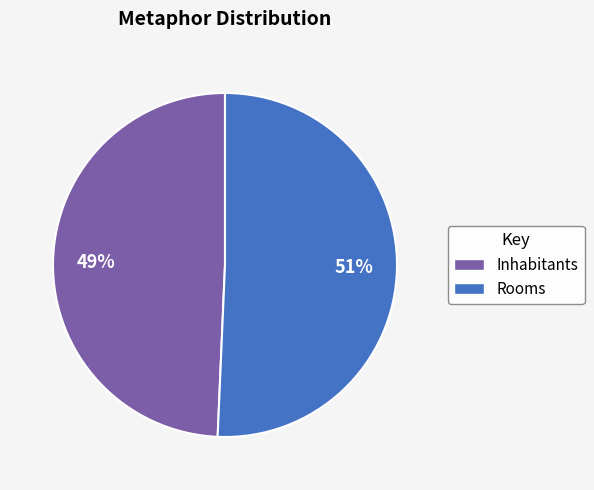

To the nearest percent, what is the average slice percentage?

50%